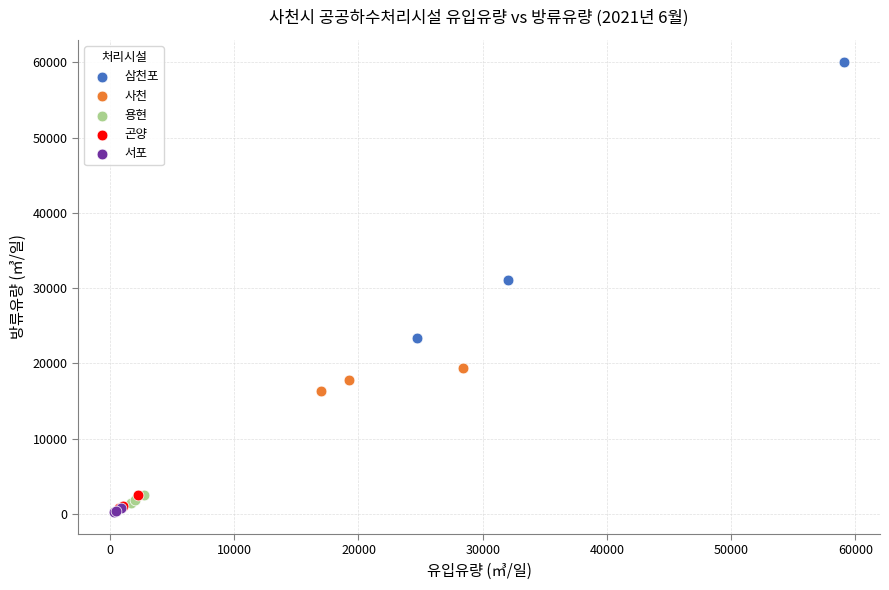

Which series has the largest Y range (max minus min)?

삼천포